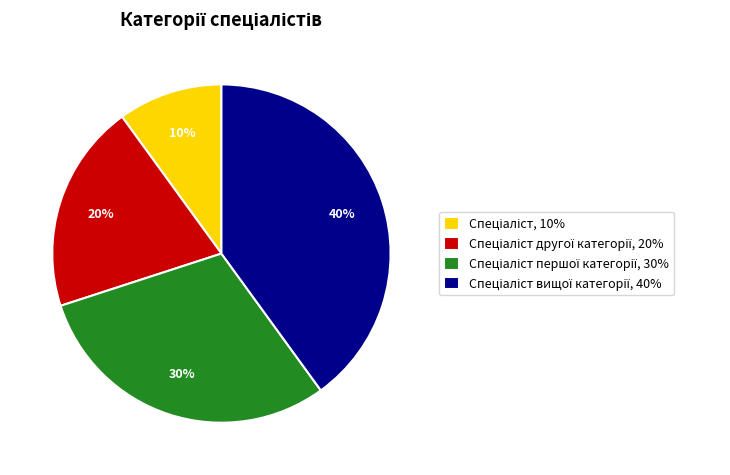

To the nearest percent, what is the average slice percentage?

25%